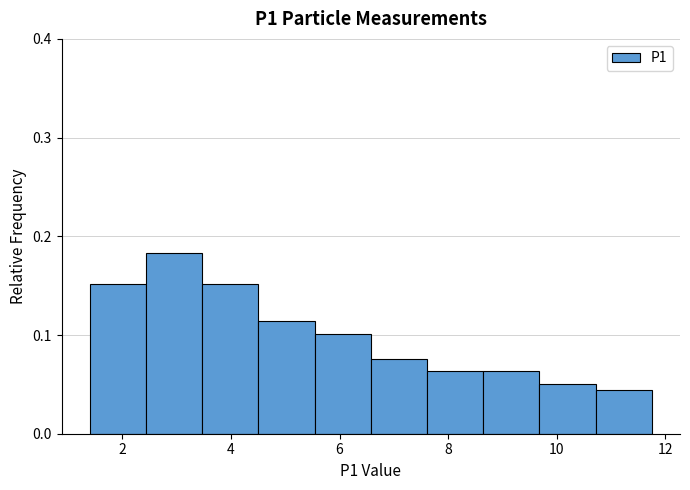

Reading left to right, list every bar in this chart as the range it spans on the x-axis followed by its height. Neither the bar edges nor the heights are printed on the chart, so give them approximately, as read against the axes.

1.4 to 2.4: 0.15
2.4 to 3.4: 0.18
3.4 to 4.6: 0.15
4.6 to 5.6: 0.11
5.6 to 6.6: 0.10
6.6 to 7.6: 0.08
7.6 to 8.6: 0.06
8.6 to 9.6: 0.06
9.6 to 10.8: 0.05
10.8 to 11.8: 0.04